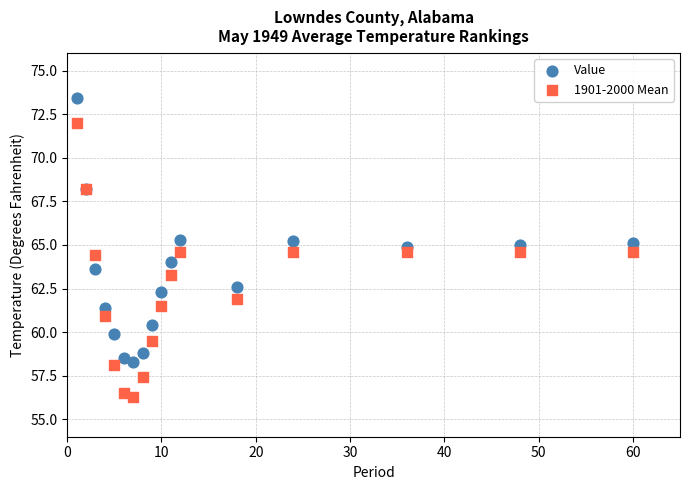

Which series has the largest Y range (max minus min)?

1901-2000 Mean